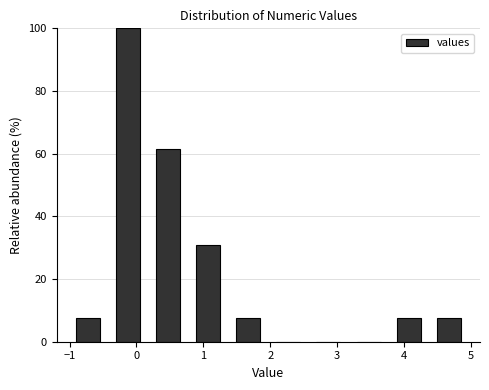

Reading left to right, transcribe this chart: for each bar, give the range it covers on the x-axis and its height. Neither the bar edges nor the heights are printed on the chart, so give them approximately, as read against the axes.

-1.0 to -0.4: 8
-0.4 to 0.2: 100
0.2 to 0.8: 62
0.8 to 1.4: 30
1.4 to 2.0: 8
2.0 to 2.6: 0
2.6 to 3.2: 0
3.2 to 3.8: 0
3.8 to 4.4: 8
4.4 to 5.0: 8